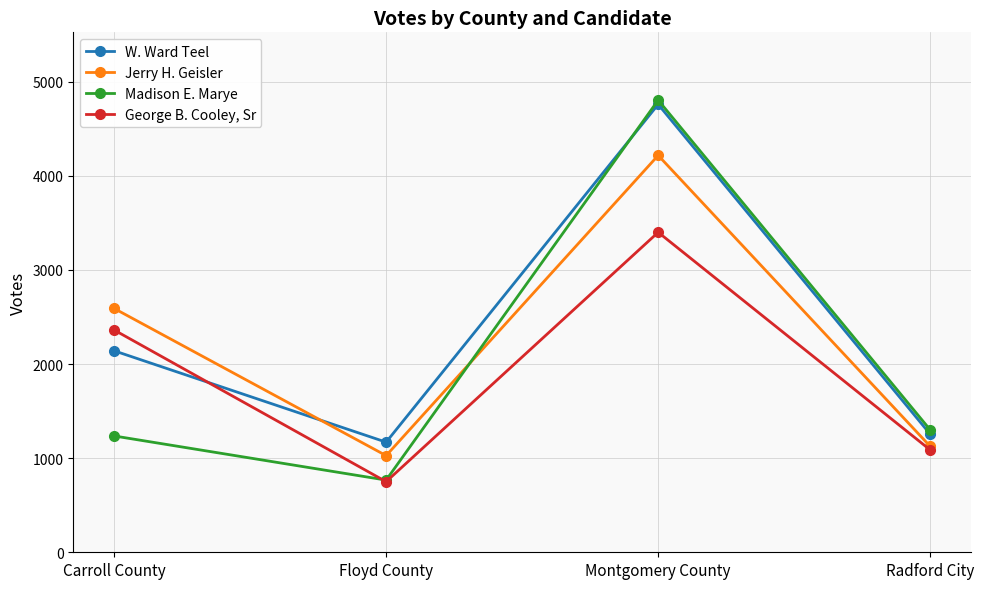

How many distinct data groups are displayed?

4